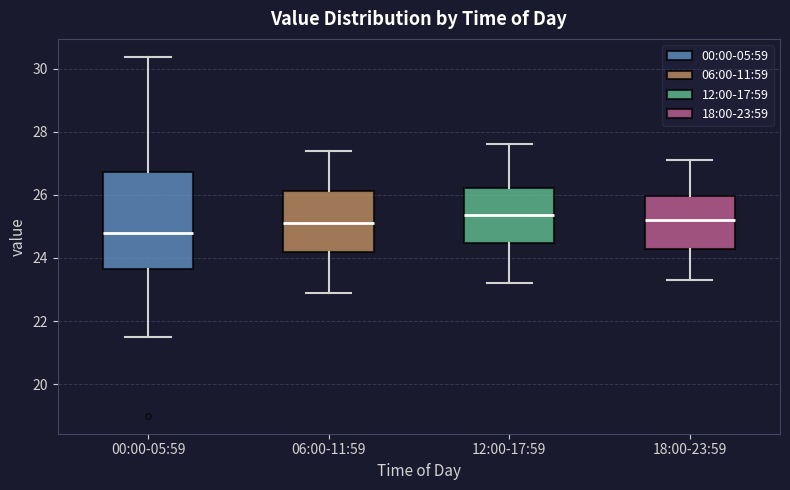

Reading left to right, read every box against the y-axis: the position of its median line, the range the box covers, and the ends of its whiskers. The values are not printed on the chart, so give them approximately, as read against the axis.

00:00-05:59: median 24.8, box 23.6 to 26.8, whiskers 21.6 to 30.4
06:00-11:59: median 25.2, box 24.2 to 26.2, whiskers 23.0 to 27.4
12:00-17:59: median 25.4, box 24.4 to 26.2, whiskers 23.2 to 27.6
18:00-23:59: median 25.2, box 24.2 to 26.0, whiskers 23.4 to 27.2